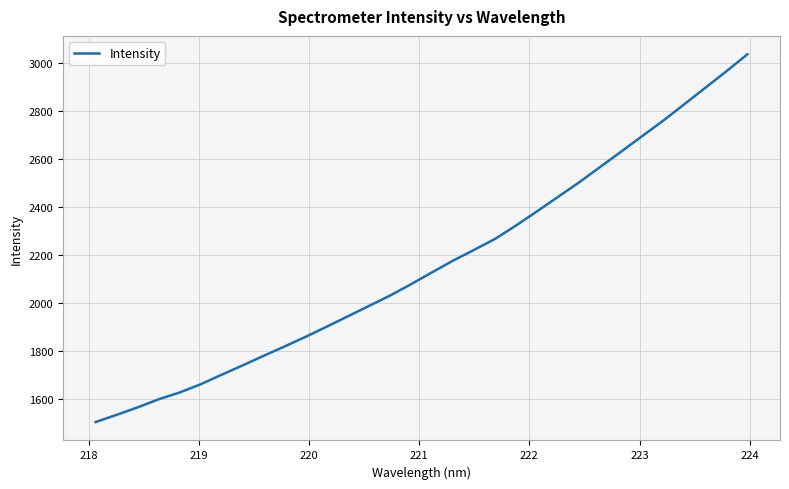

What is the minimum value shown in the chart?

1504.0